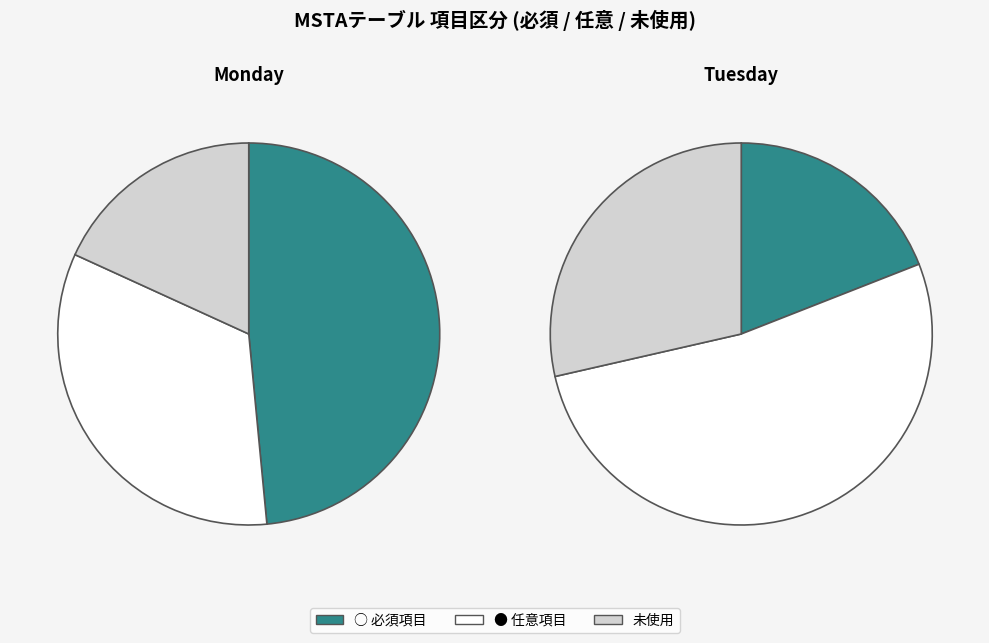

Rank the categories by value from lowest to highest.

未使用, ●, ○